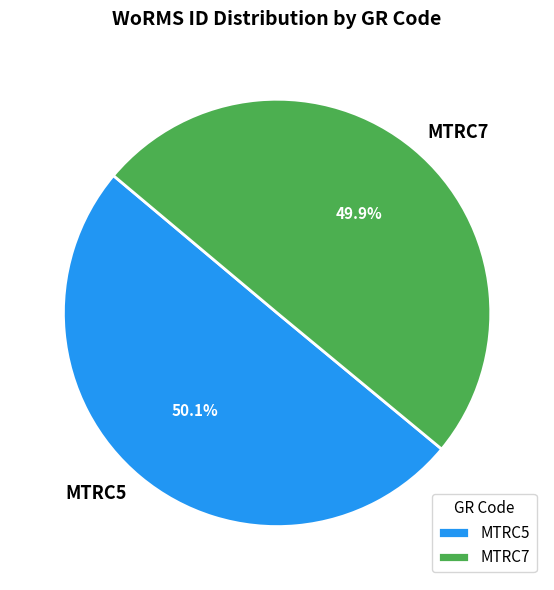

What percentage is NOT represented by MTRC5?

49.9%